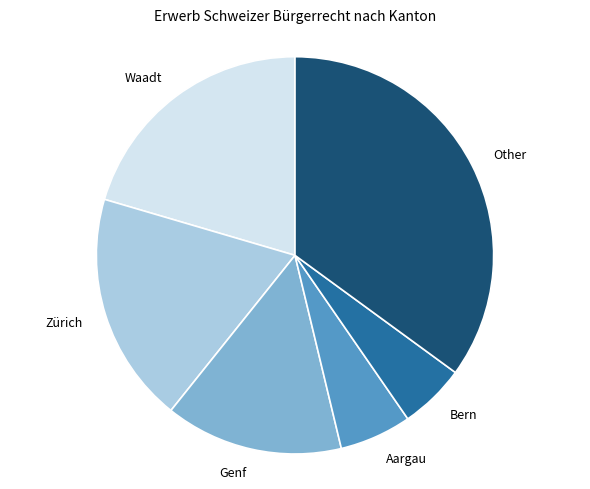

Combined, do Zürich and Other account for over 50%?

Yes